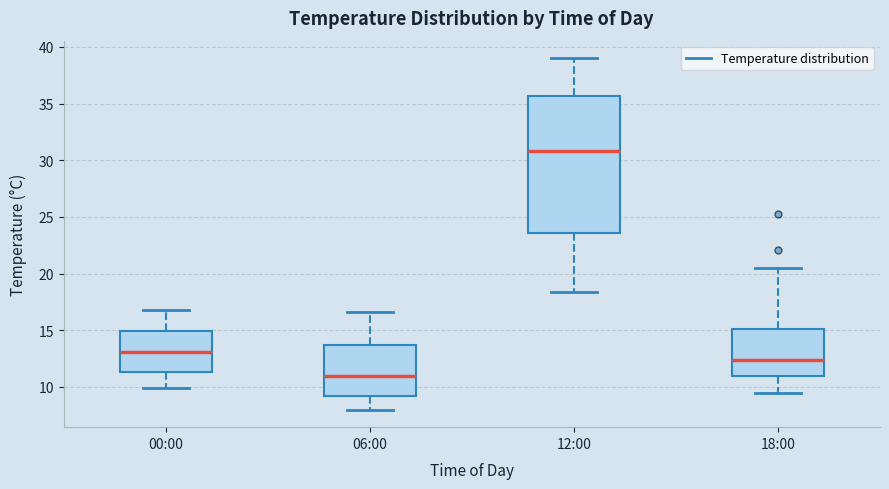

Where is the lower edge of the box for 00:00 on the y-axis? The values are not printed on the chart, so give them approximately, as read against the axis.

11.5